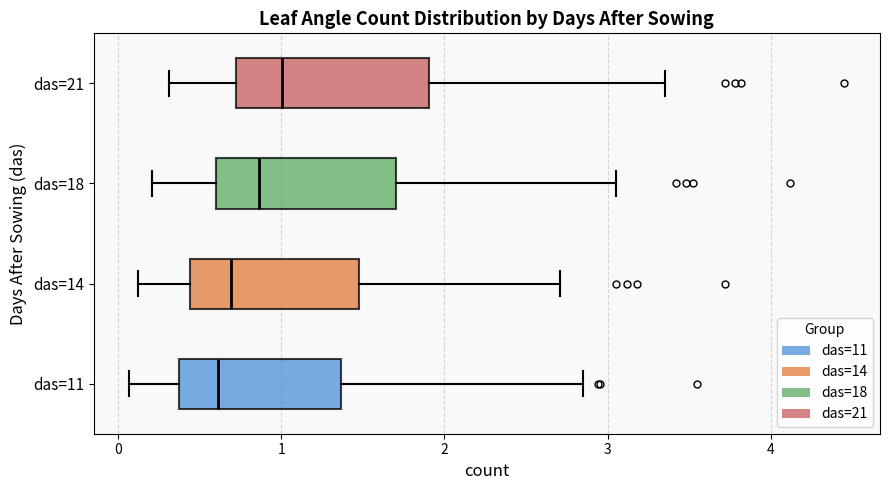

Where is the left edge of the box for das=11 on the x-axis? The values are not printed on the chart, so give them approximately, as read against the axis.

0.4